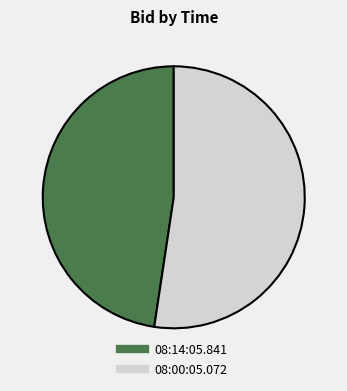

Which category has the smallest portion of the pie?

08:14:05.841